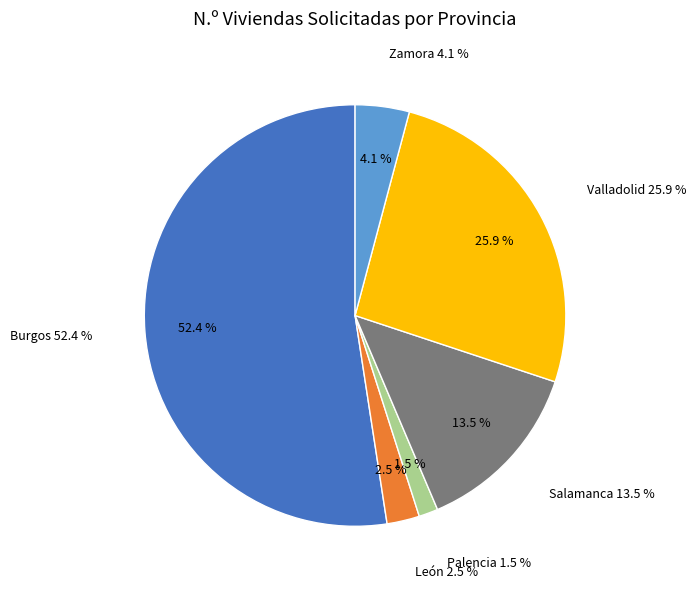

Is there any slice that represents more than half of the pie?

Yes